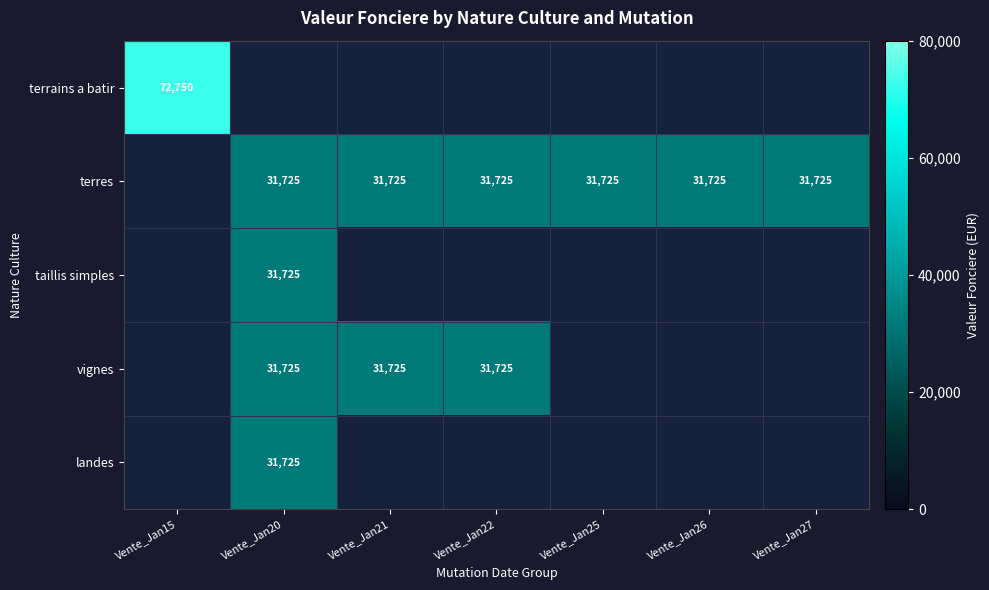

Is it true that vignes equals 45362 at Vente_Jan20?

False